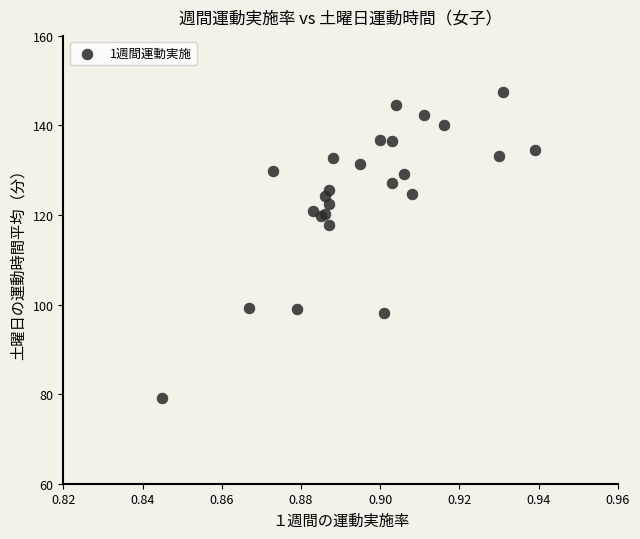

What Y value in the scatter plot is closest to 113?

117.7